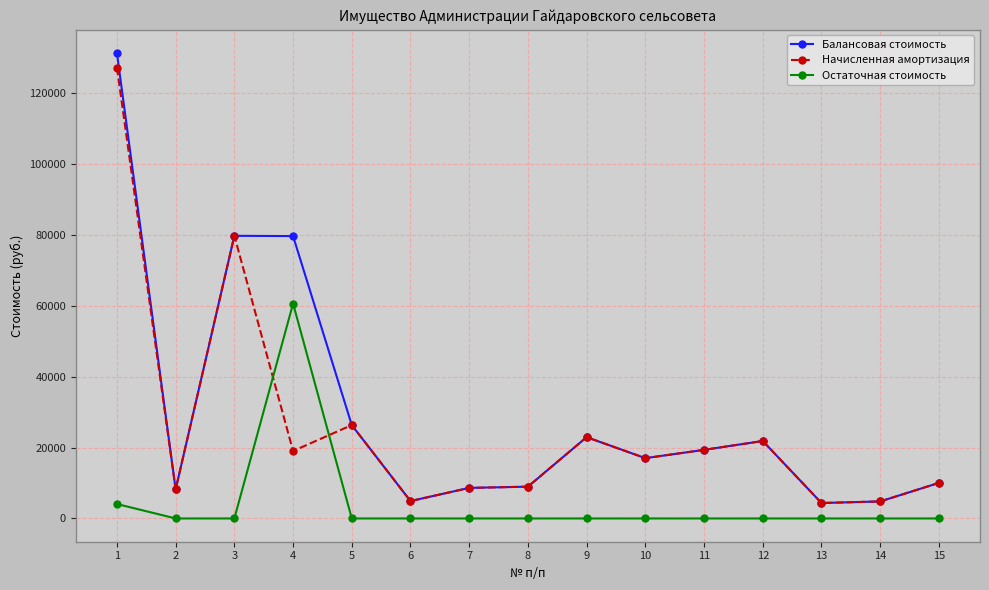

The Остаточная стоимость series shows -37581.8 at 11. True or false?

False